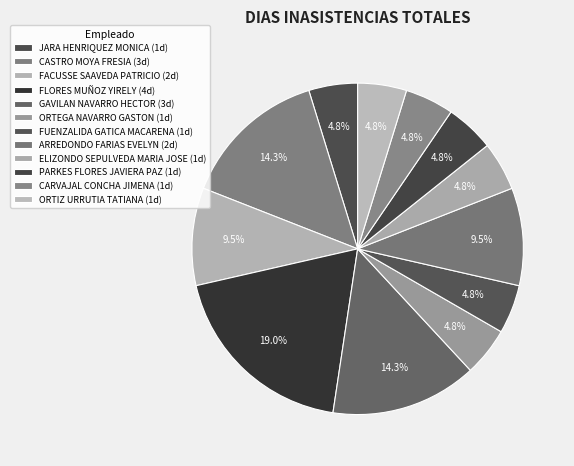

How many slices are in this pie chart?

12